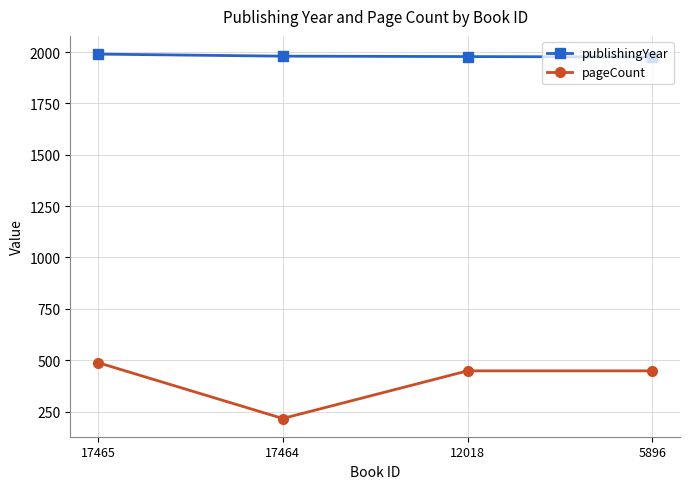

What is the difference between the highest and lowest values at 5896?

1528